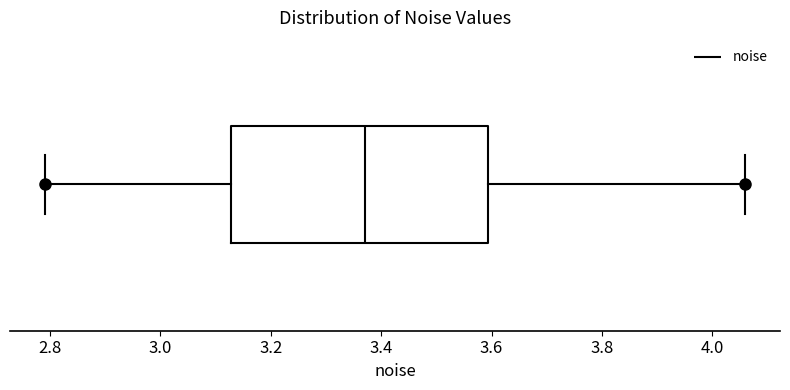

Read this box plot against the x-axis: the position of the median line, the range covered by the box, and the ends of both whiskers. The values are not printed on the chart, so give them approximately, as read against the axis.

median 3.38, box 3.12 to 3.60, whiskers 2.80 to 4.06